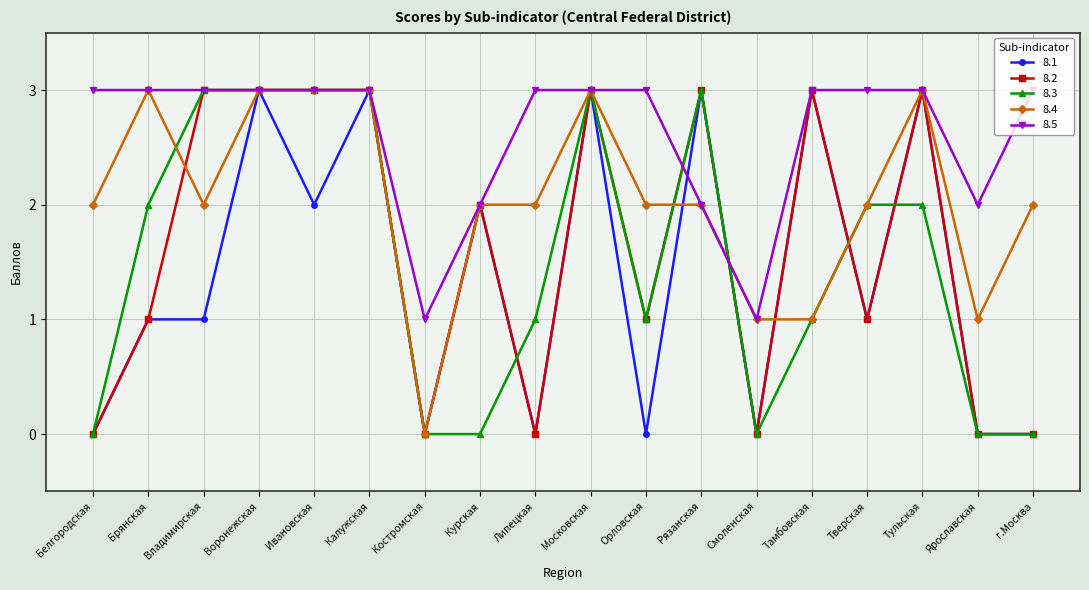

What is the difference between the 8.3 values at Смоленская and Калужская?

3